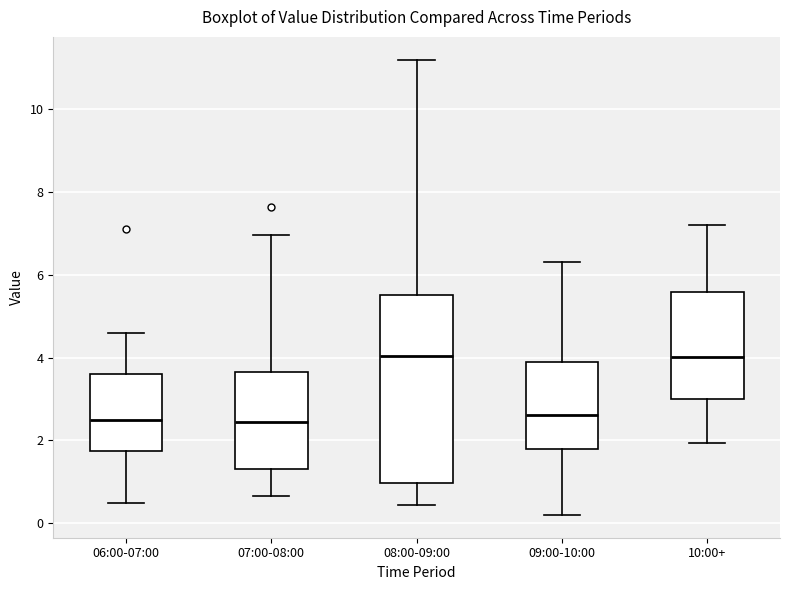

Where does the lower whisker of the box for 08:00-09:00 end on the y-axis? The values are not printed on the chart, so give them approximately, as read against the axis.

0.4